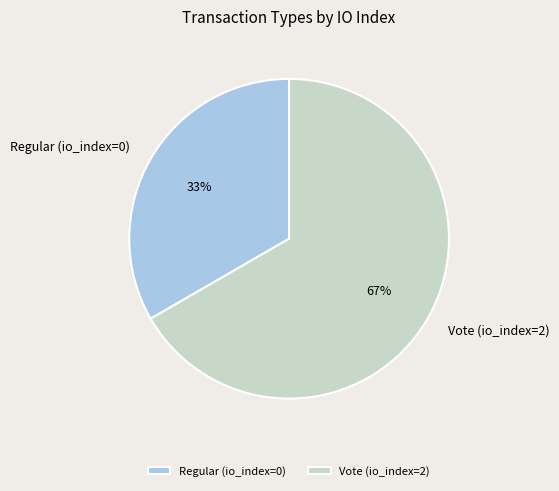

To the nearest percent, what percentage of the pie is Vote (io_index=2)?

67%